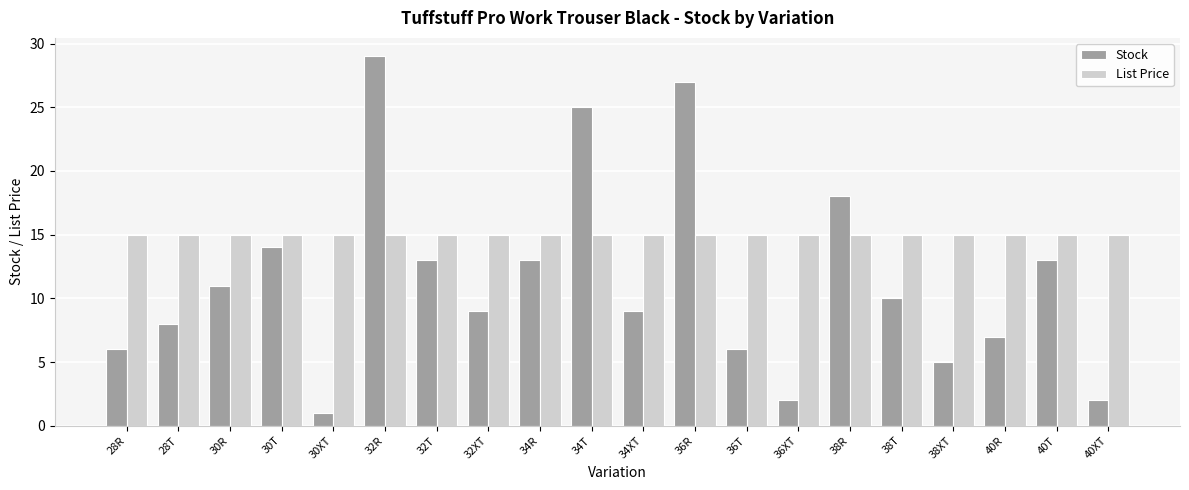

What is the minimum value shown in the chart?

1.0